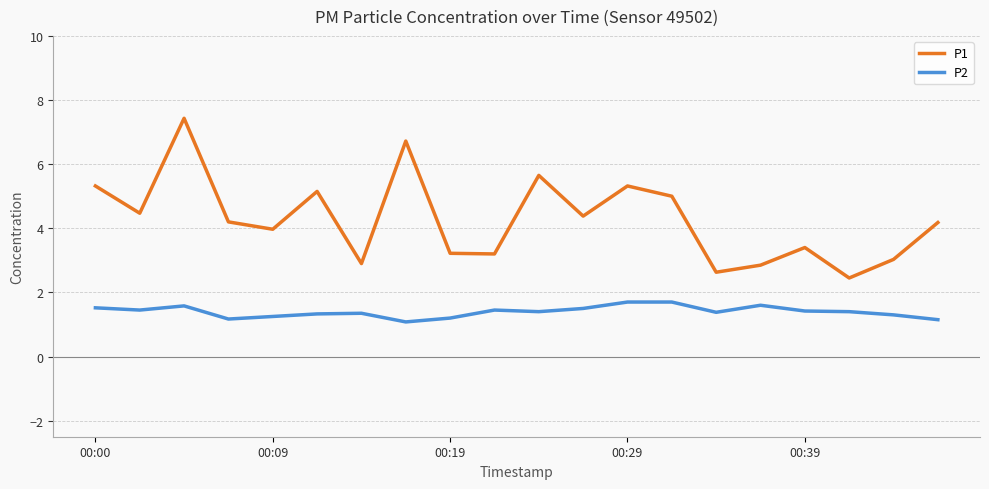

What is the smallest value displayed?

1.1